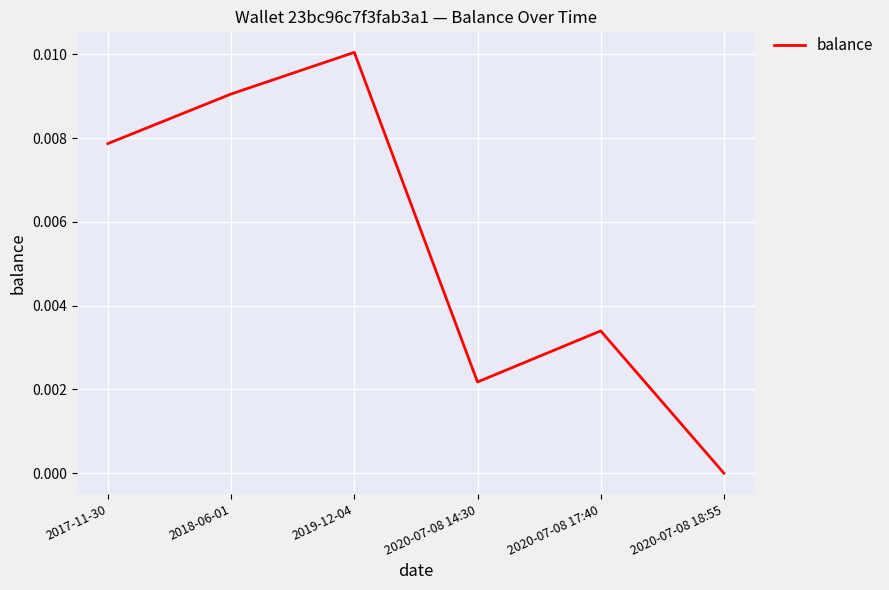

Is it true that the value at 2019-12-04 is 0.0?

True